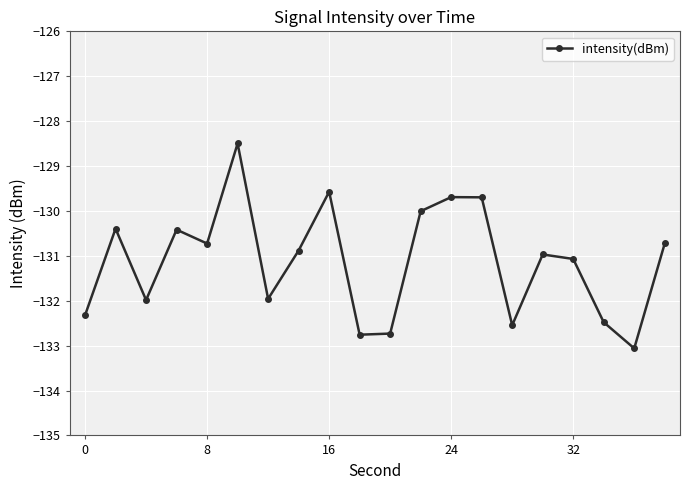

Is this an area chart (filled region under the line)?

No